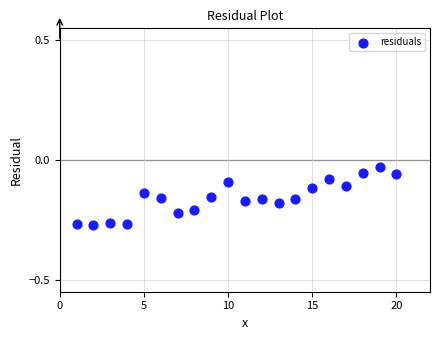

What is the range of X values (max minus min)?

19.0